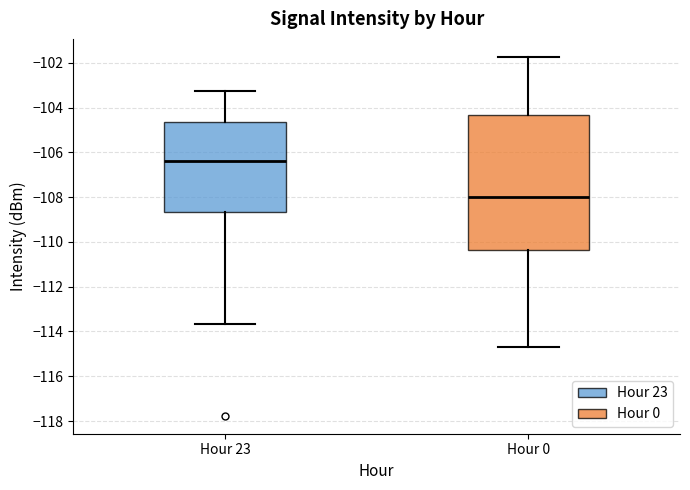

Reading left to right, transcribe this box plot: for each box, give where its median line is, the range the box spans, and where its two whiskers end, as read against the y-axis. The values are not printed on the chart, so give them approximately, as read against the axis.

Hour 23: median -106.4, box -108.6 to -104.6, whiskers -113.6 to -103.2
Hour 0: median -108.0, box -110.4 to -104.4, whiskers -114.6 to -101.8